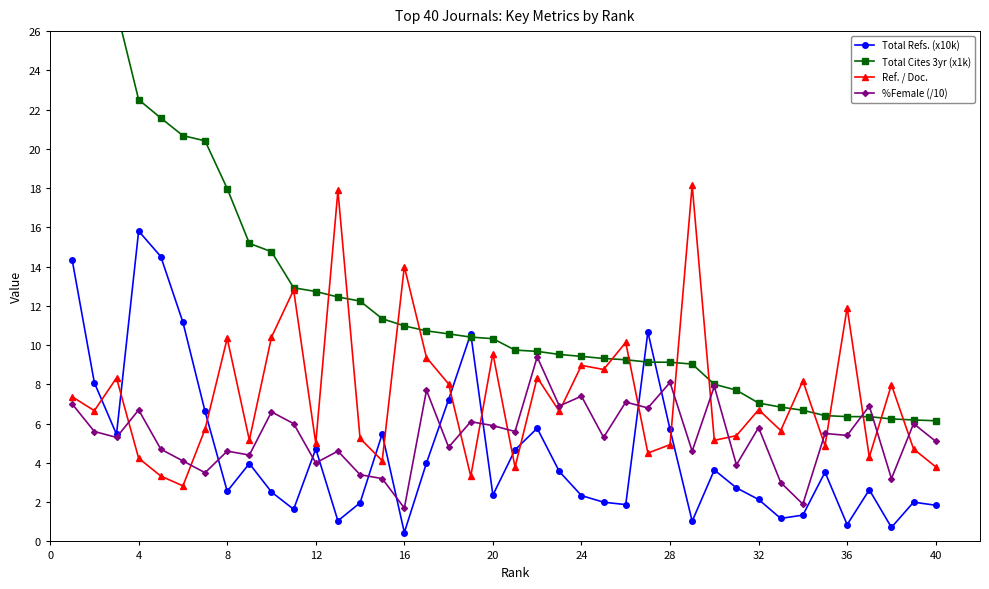

What is the highest value of the Total Refs. (x10k) series?

15.8